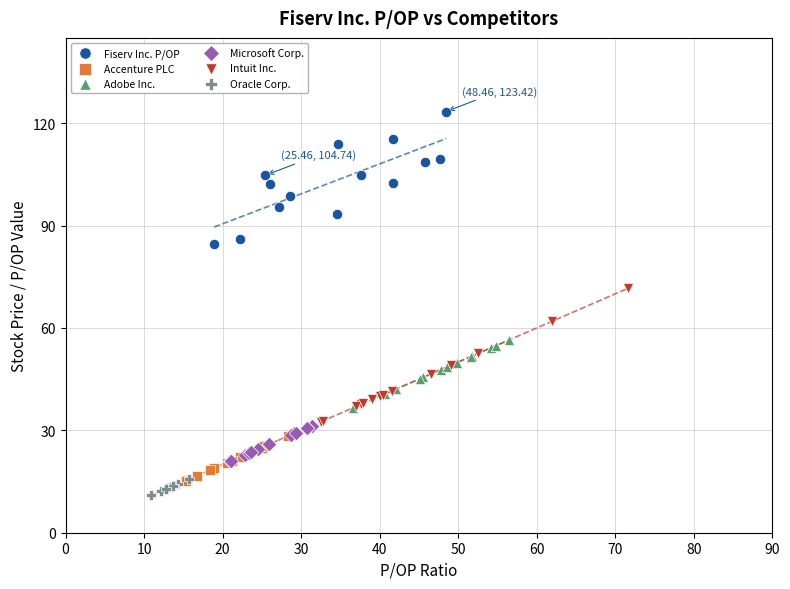

Which series reaches the maximum Y coordinate?

Fiserv Inc. P/OP